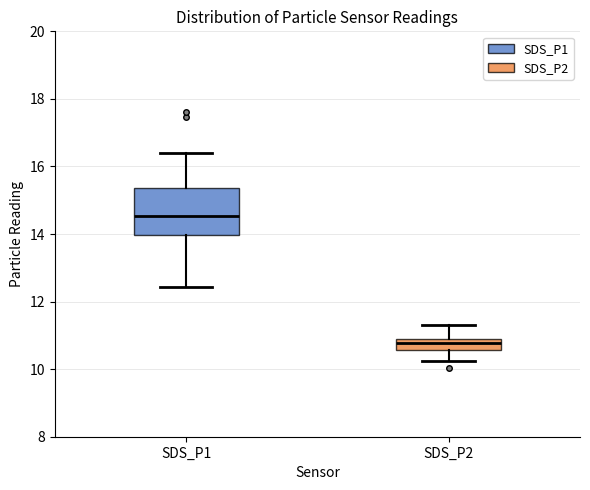

Reading left to right, read every box against the y-axis: the position of its median line, the range the box covers, and the ends of its whiskers. The values are not printed on the chart, so give them approximately, as read against the axis.

SDS_P1: median 14.6, box 14.0 to 15.4, whiskers 12.4 to 16.4
SDS_P2: median 10.8 (inside the box), box 10.6 to 10.8, whiskers 10.2 to 11.4